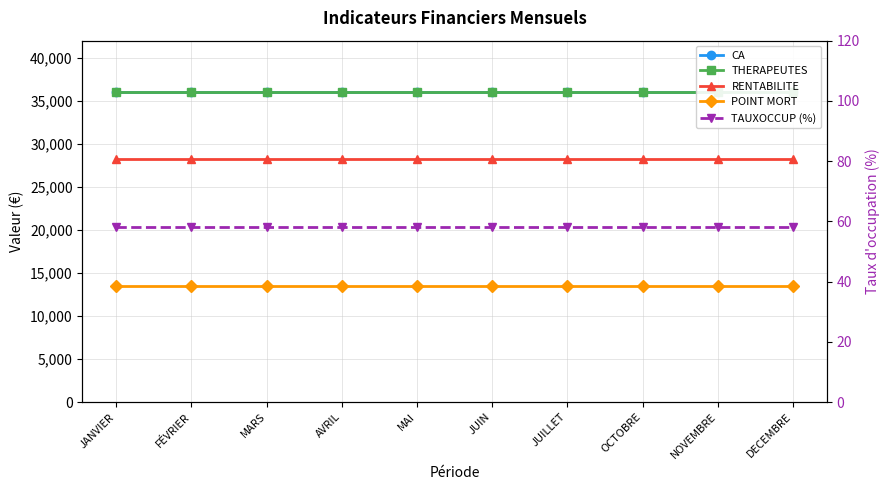

Is it true that RENTABILITE equals 28240.0 at MARS?

True